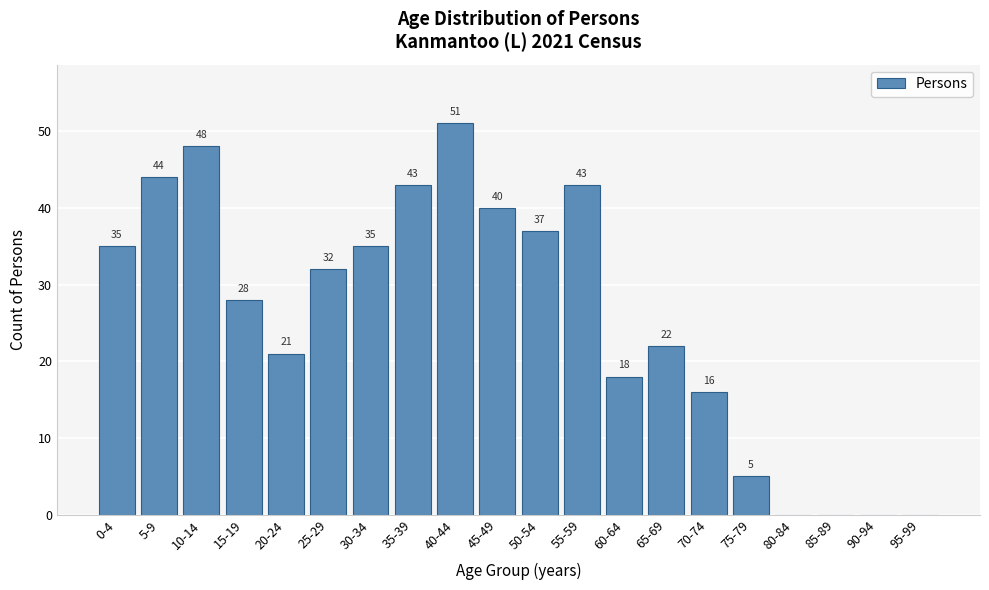

Reading right to left, extract all data points from this chart.

95-99=0	90-94=0	85-89=0	80-84=0	75-79=5	70-74=16	65-69=22	60-64=18	55-59=43	50-54=37	45-49=40	40-44=51	35-39=43	30-34=35	25-29=32	20-24=21	15-19=28	10-14=48	5-9=44	0-4=35